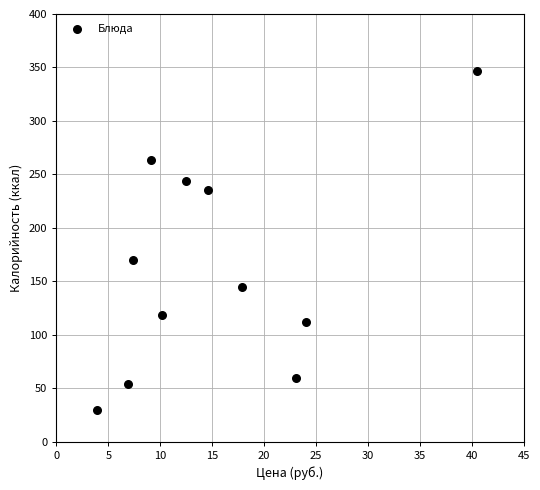

What is the range of X values (max minus min)?

36.6